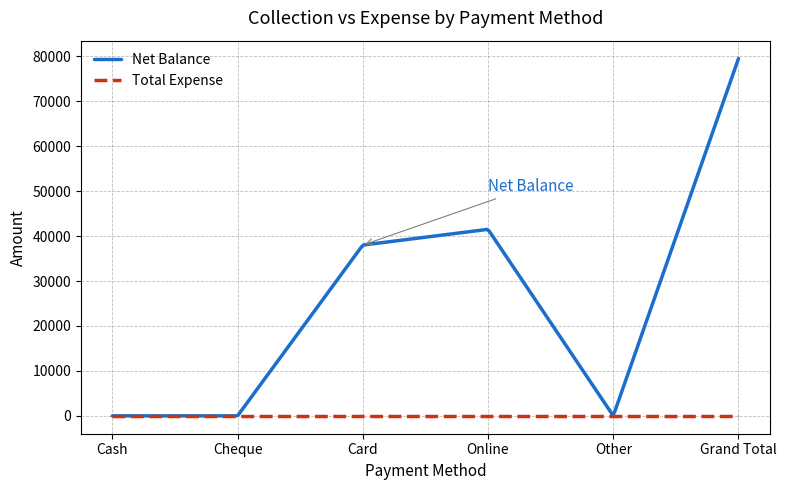

What is the maximum value for Net Balance?

79500.0